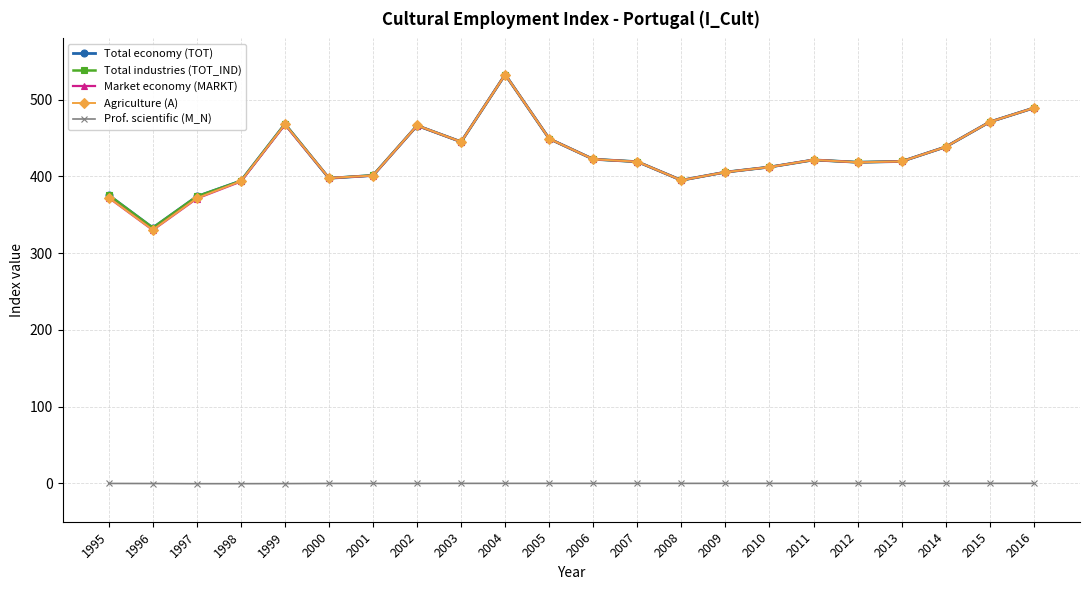

What is the smallest value displayed?

-0.4